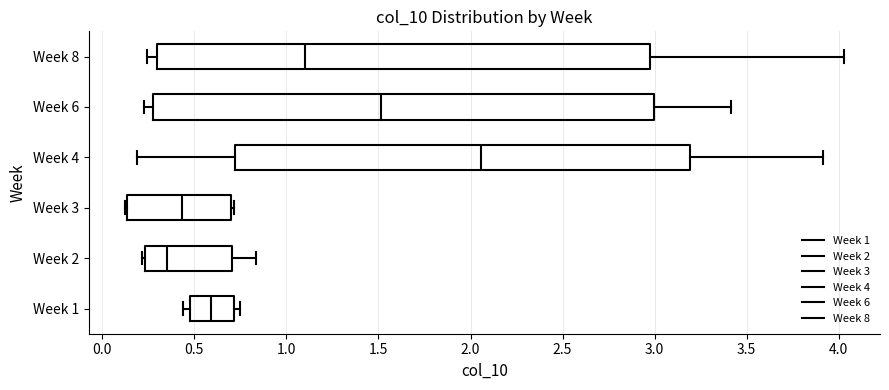

Reading bottom to top, transcribe this box plot: for each box, give where its median line is, the range the box spans, and where its two whiskers end, as read against the x-axis. The values are not printed on the chart, so give them approximately, as read against the axis.

Week 1: median 0.60, box 0.50 to 0.70, whiskers 0.45 to 0.75
Week 2: median 0.35, box 0.25 to 0.70, whiskers 0.20 to 0.85
Week 3: median 0.45, box 0.15 to 0.70, whiskers 0.10 to 0.70
Week 4: median 2.05, box 0.70 to 3.20, whiskers 0.20 to 3.90
Week 6: median 1.50, box 0.25 to 3.00, whiskers 0.25 (just left of the box's left edge) to 3.40
Week 8: median 1.10, box 0.30 to 3.00, whiskers 0.25 to 4.05